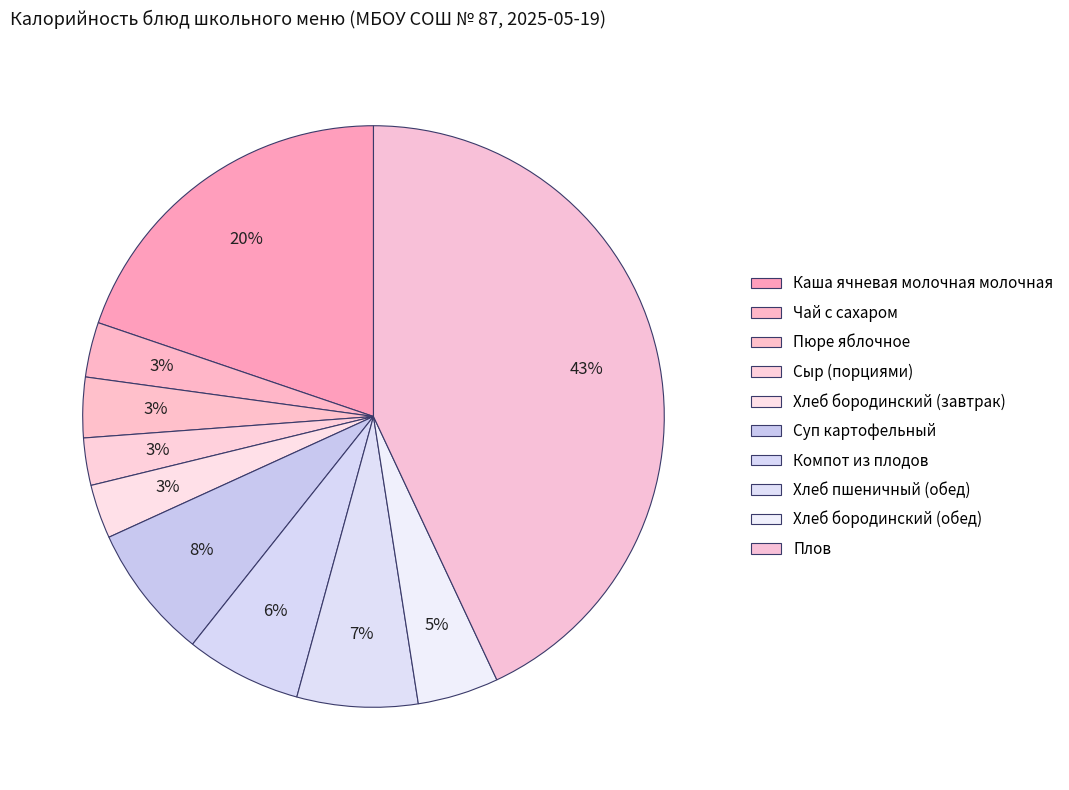

Is it true that Хлеб бородинский (завтрак) is 12% of the pie?

False